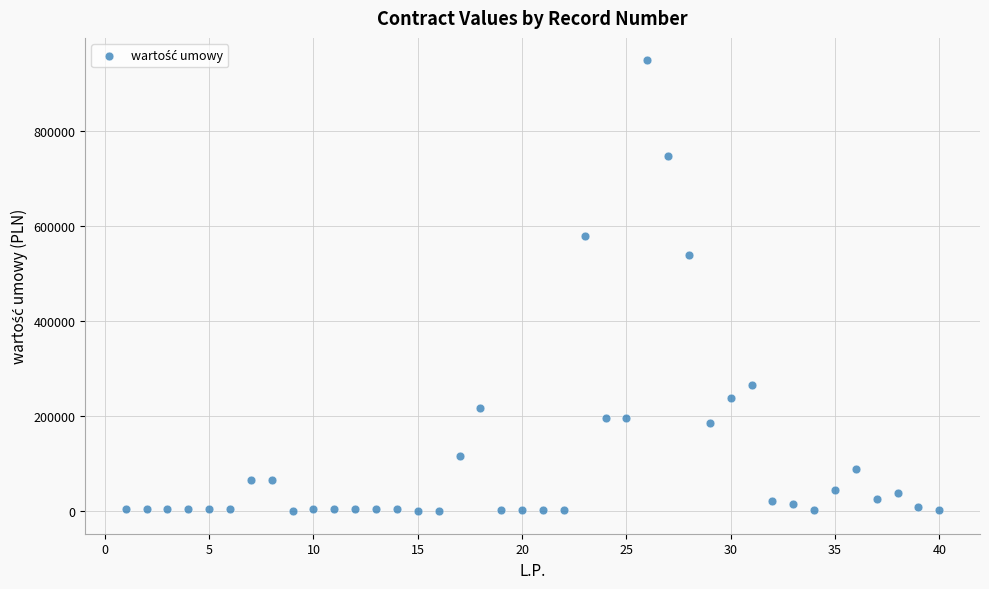

What Y value in the scatter plot is closest to 474684?

539557.7